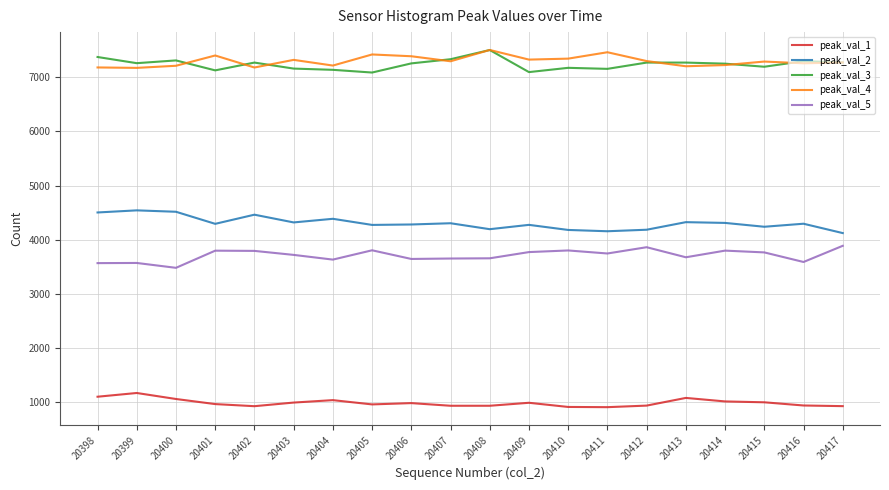

What is the total value across all series at 20416?

23373